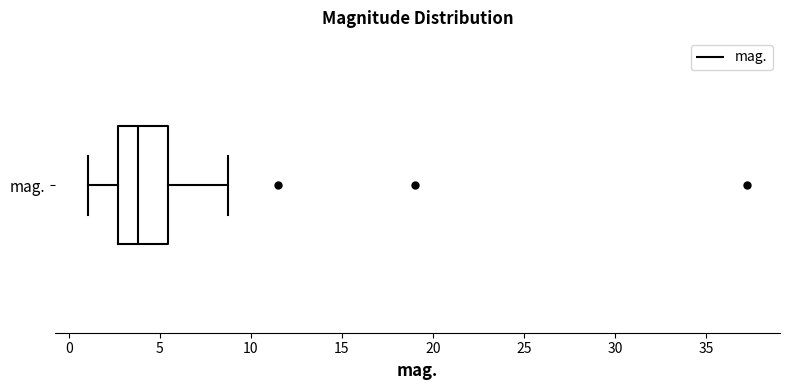

Transcribe this box plot: give where the median line is, the range the box spans, and where the two whiskers end, as read against the x-axis. The values are not printed on the chart, so give them approximately, as read against the axis.

median 4.0, box 2.5 to 5.5, whiskers 1.0 to 9.0